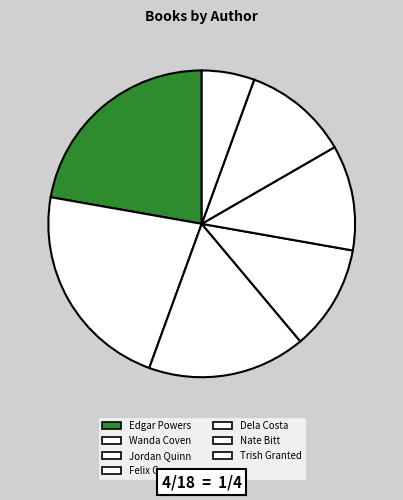

Is it true that Jordan Quinn is 17% of the pie?

True